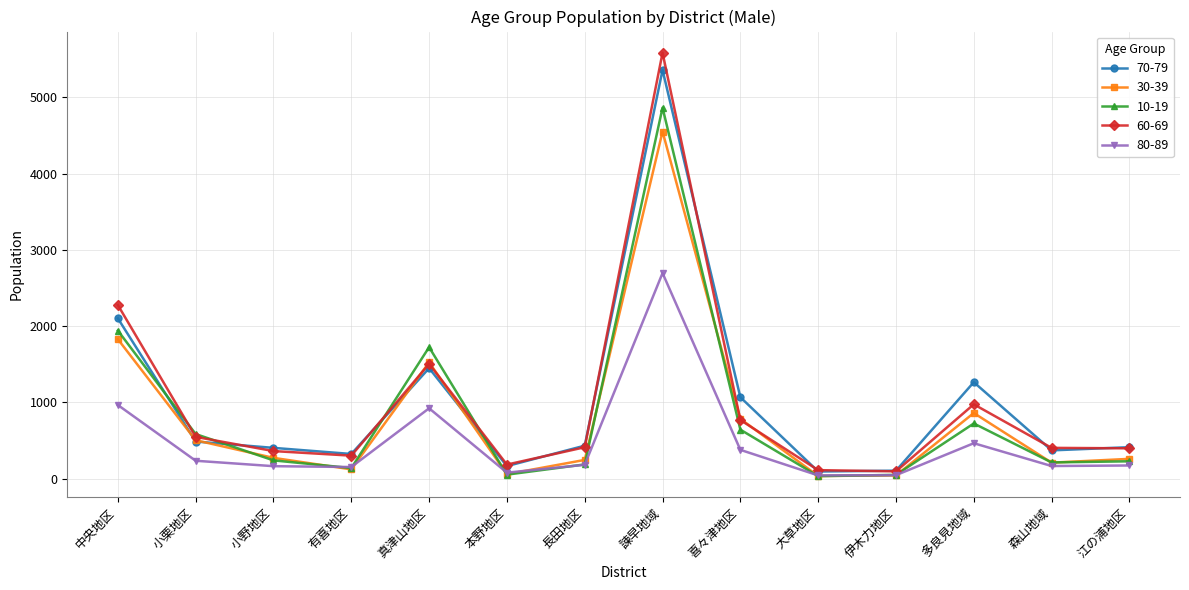

What is the maximum value shown in the chart?

5584